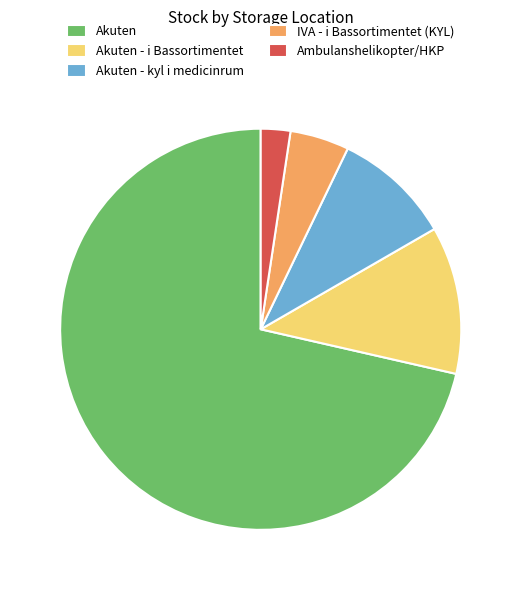

Which category has the smallest portion of the pie?

Ambulanshelikopter/HKP